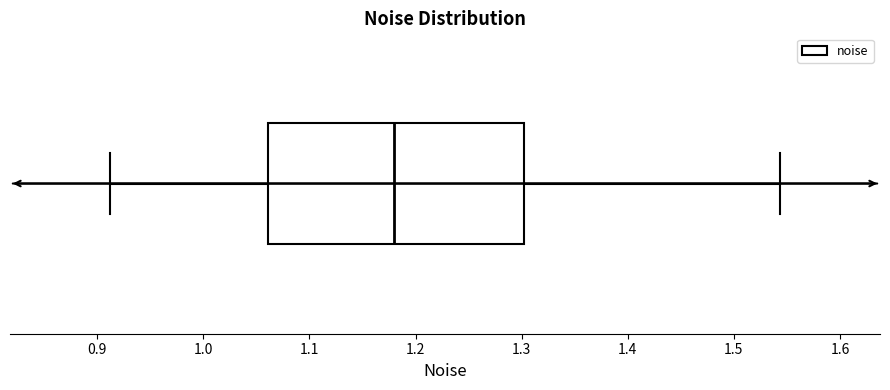

Where is the left edge of the box on the x-axis? The values are not printed on the chart, so give them approximately, as read against the axis.

1.06